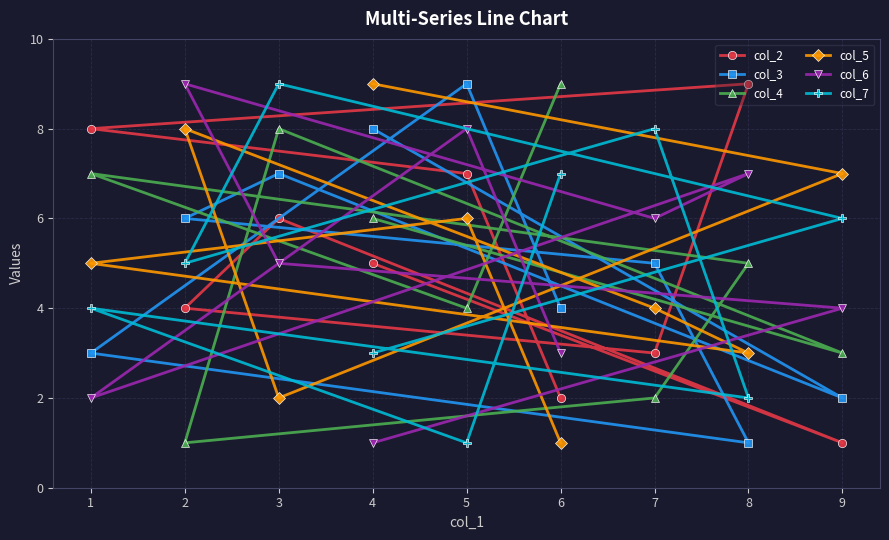

Is the value of col_6 at 4 greater than the value of col_5 at 5?

No